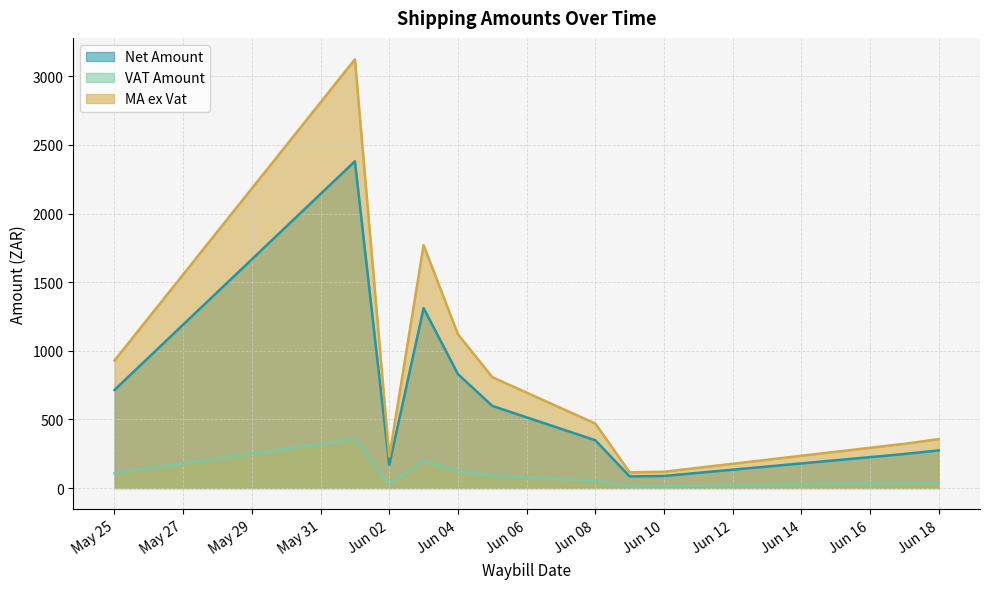

At how many categories does at least one series exceed 749?

5